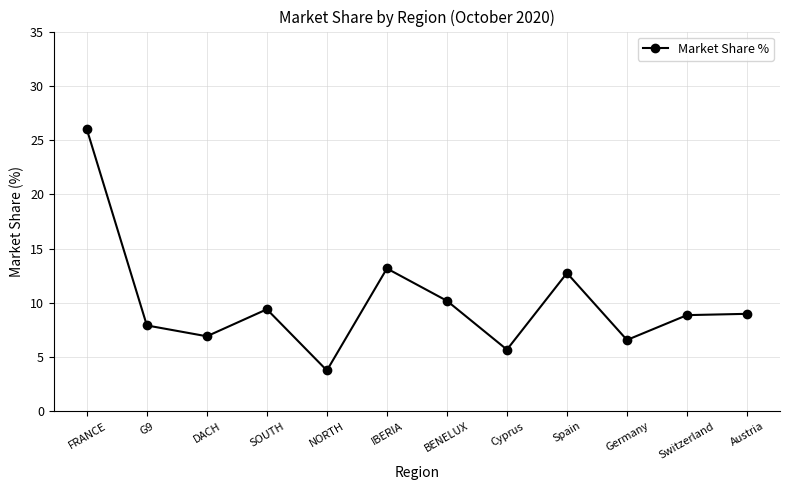

At which category does the chart reach its minimum across all series?

NORTH